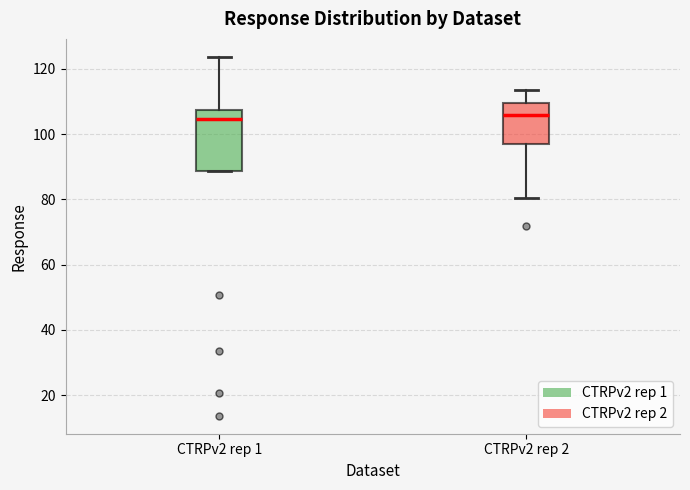

Where does the upper whisker of the box for CTRPv2 rep 1 end on the y-axis? The values are not printed on the chart, so give them approximately, as read against the axis.

124